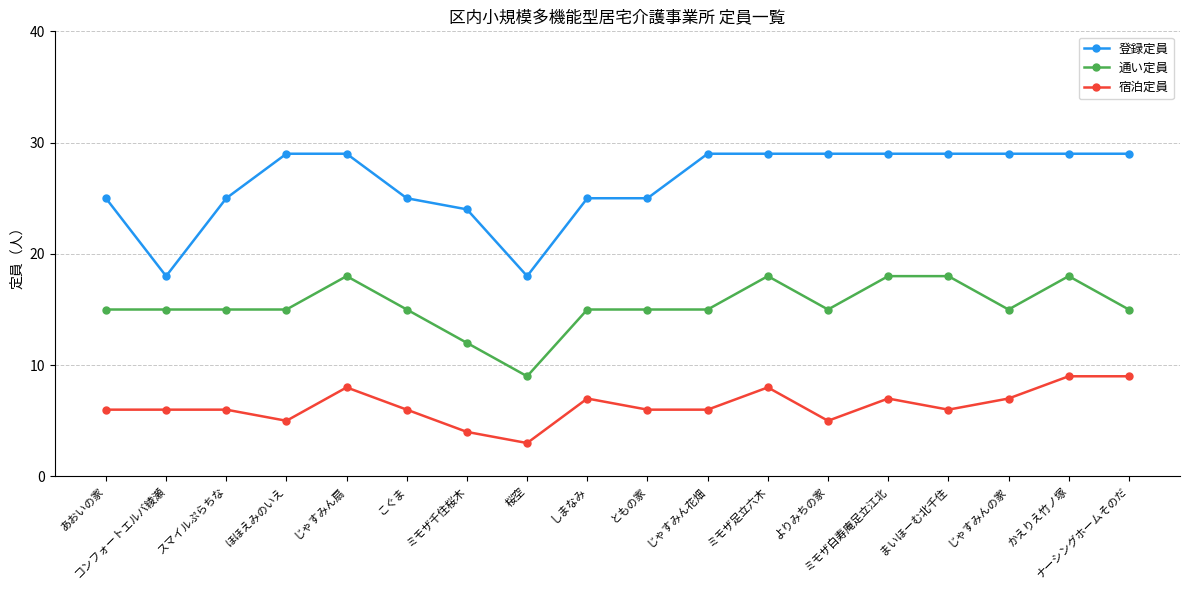

True or false: 宿泊定員 has more than 0 interior local peaks.

True